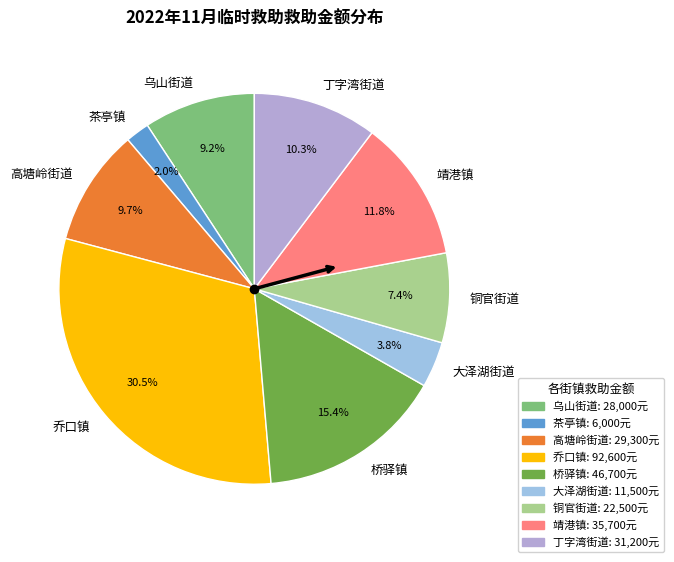

Approximately how many times larger is the value at 靖港镇 compared to 大泽湖街道?

3.1